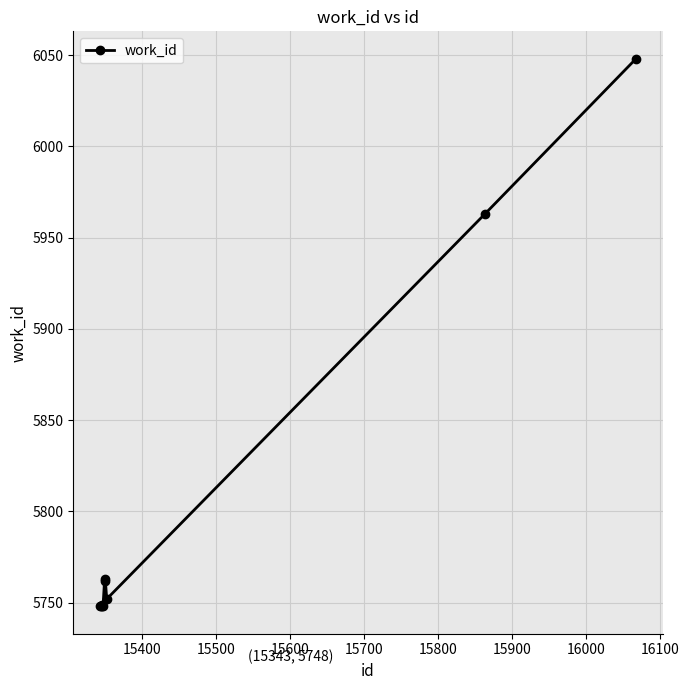

What is the sum of all values?

58029